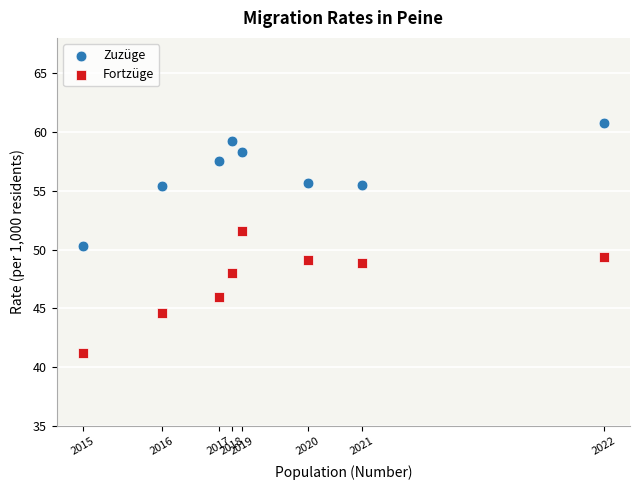

What are all the series names shown in the legend?

Zuzüge, Fortzüge